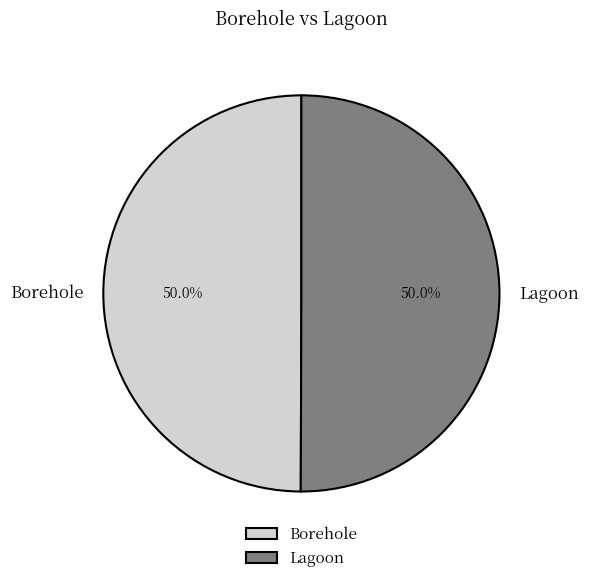

Approximately how many times larger is the value at Borehole compared to Lagoon?

1.0